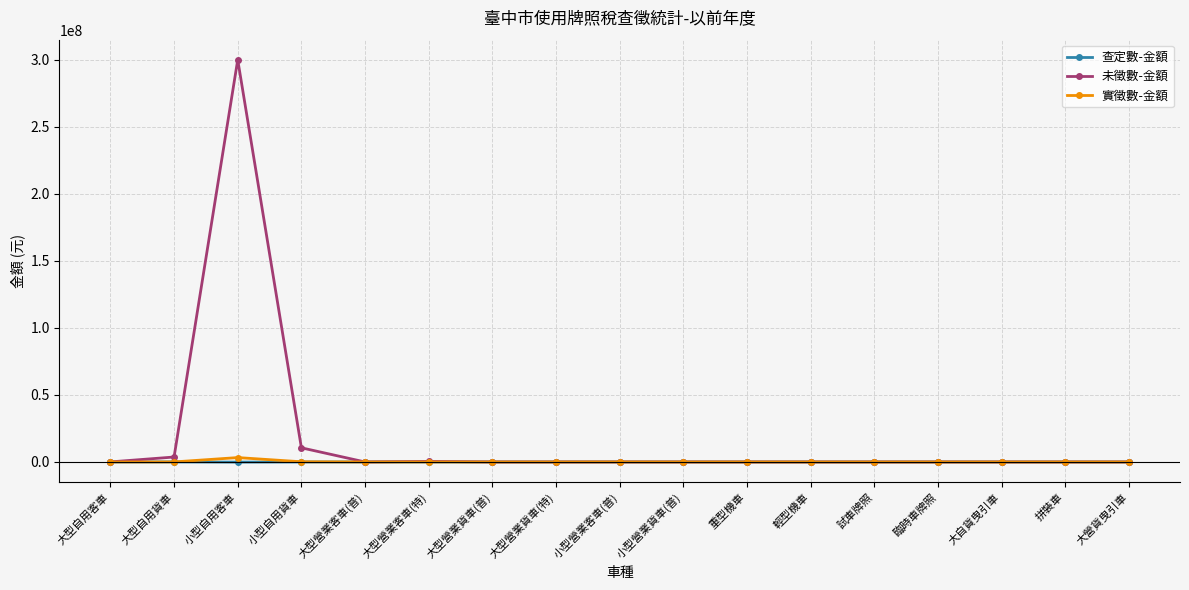

What is the difference between the 未徵數-金額 values at 大型營業客車(特) and 試車牌照?

436216